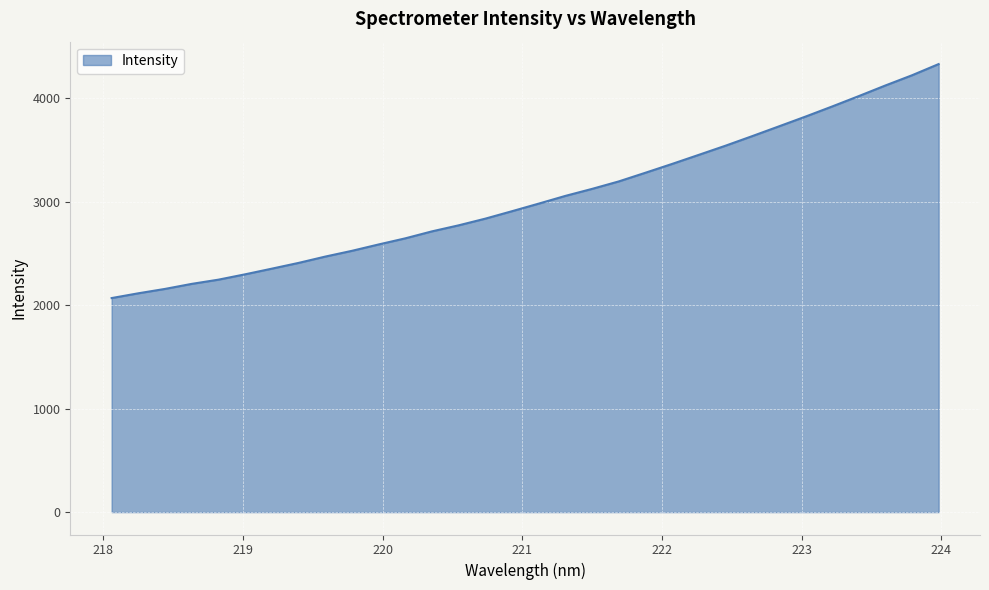

What is the greatest value displayed?

4328.2